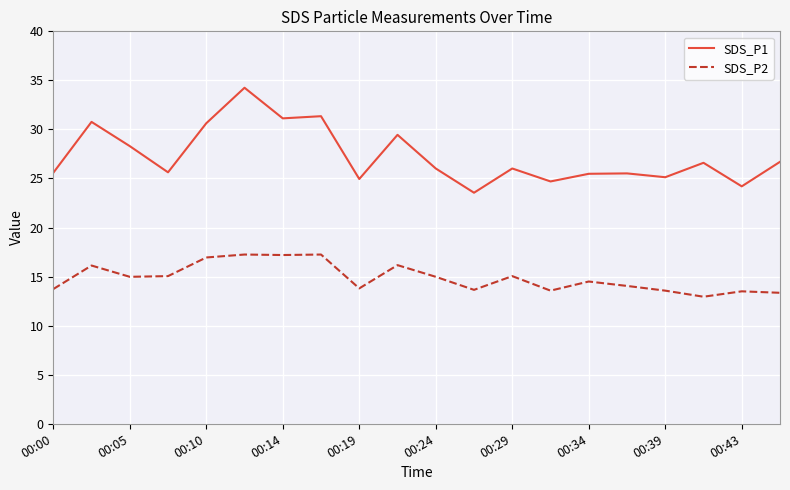

At how many categories does at least one series exceed 33?

1